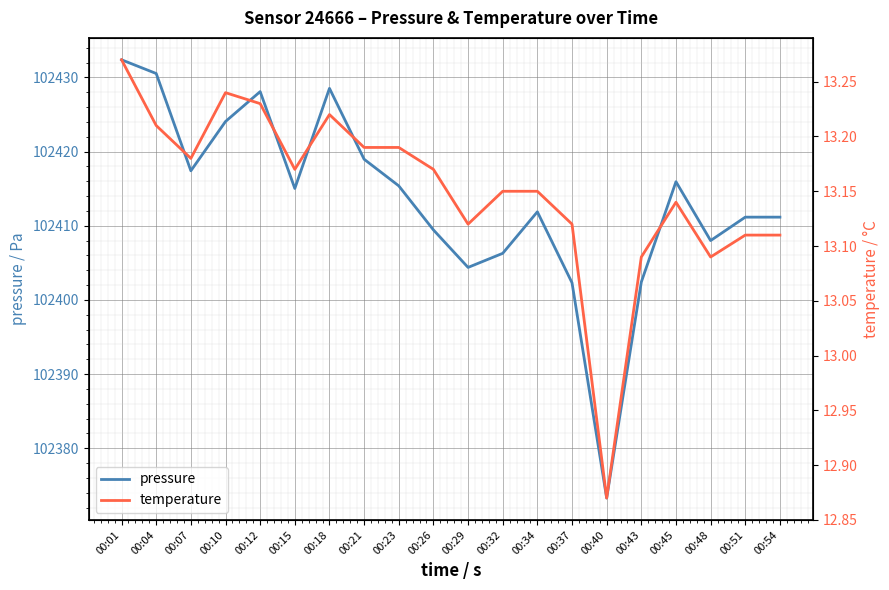

Which category has the lowest value in the pressure series?

00:40